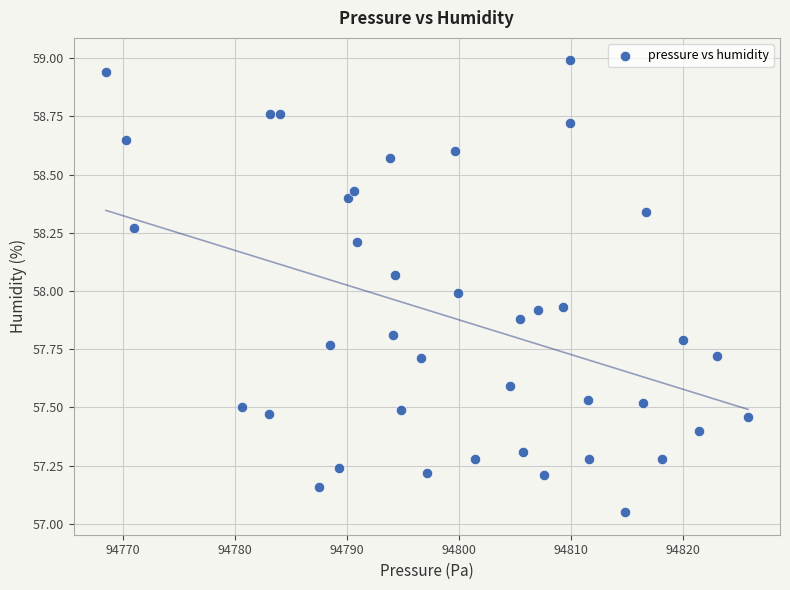

What is the range of X values (max minus min)?

57.3